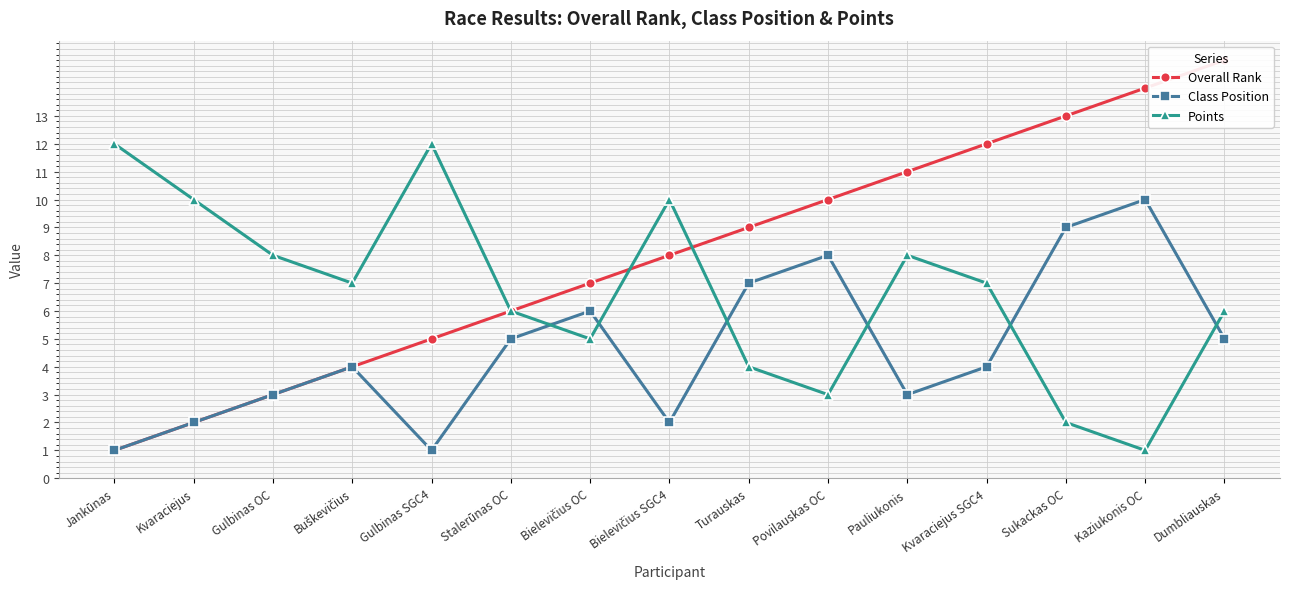

What is the label of the 5th point from the right?

Pauliukonis